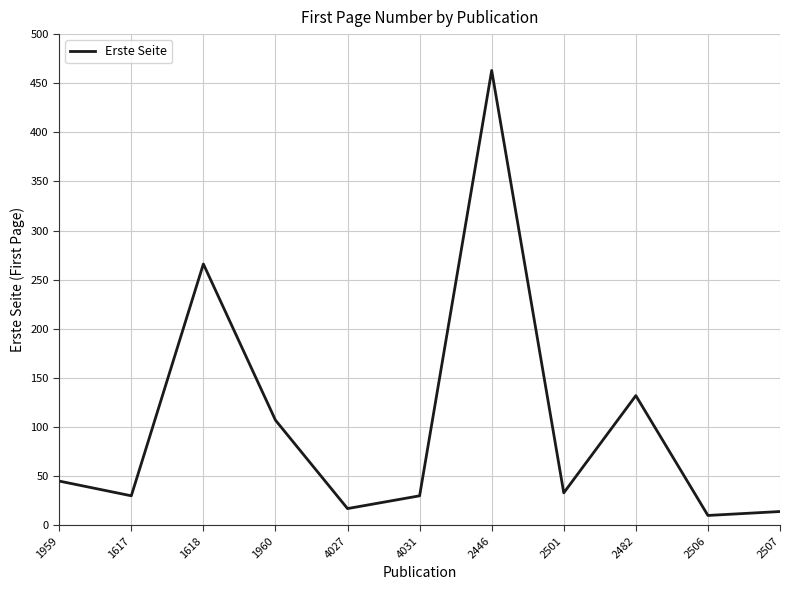

Reading left to right, extract all data points from this chart.

45	30	266	107	17	30	463	33	132	10	14